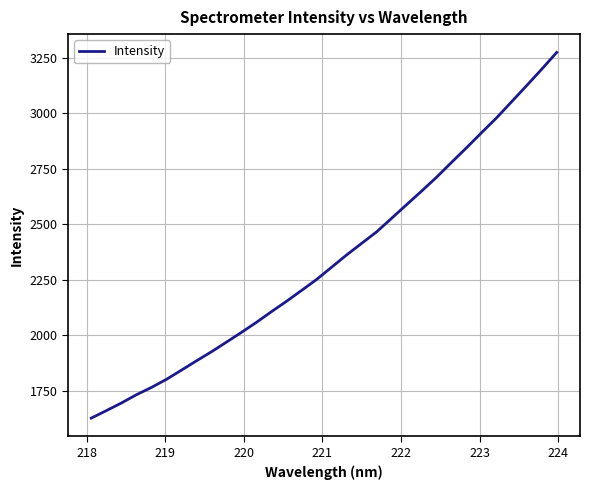

What is the greatest value displayed?

3273.2